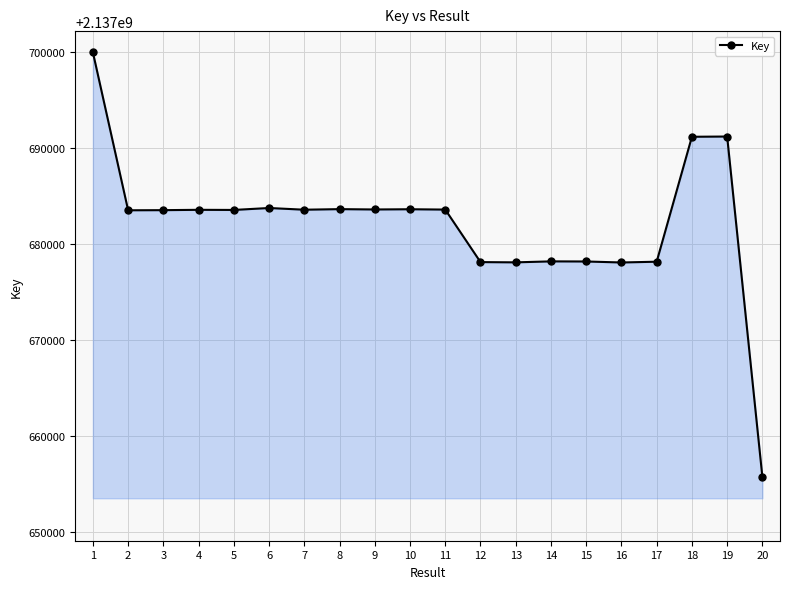

Is it true that the value at 19 is 2137691212?

True